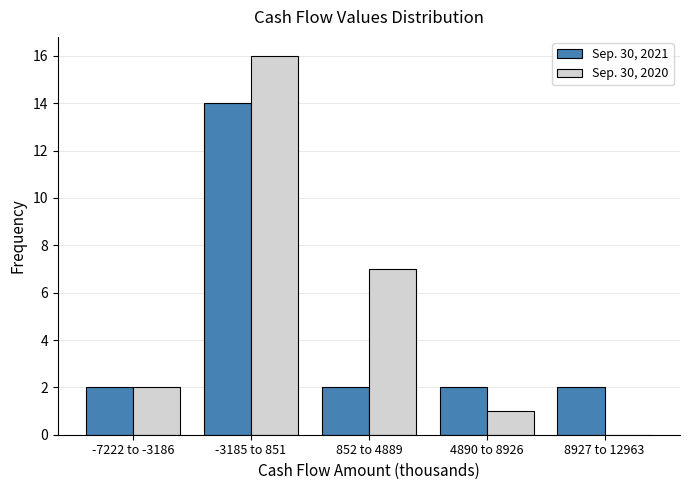

Reading left to right, extract all data points from this chart.

Sep. 30, 2021: -7222 to -3186=2	-3185 to 851=14	852 to 4889=2	4890 to 8926=2	8927 to 12963=2
Sep. 30, 2020: -7222 to -3186=2	-3185 to 851=16	852 to 4889=7	4890 to 8926=1	8927 to 12963=0